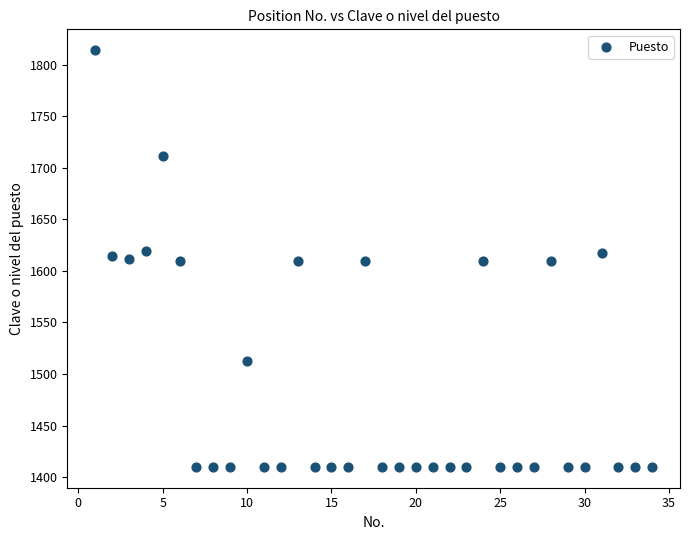

What is the range of Y values (max minus min)?

404